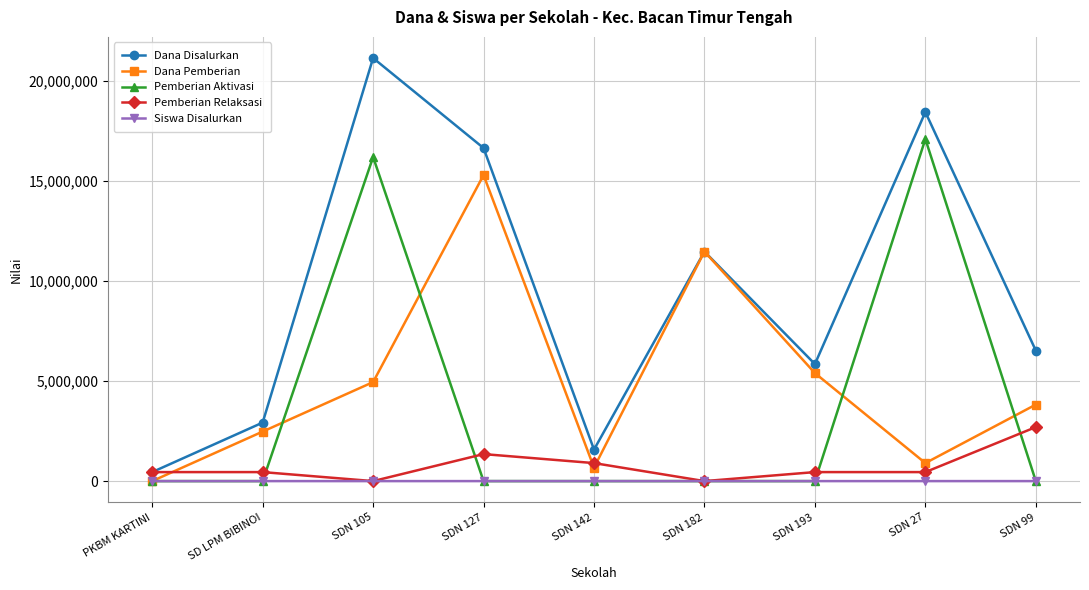

Is the value of Pemberian Aktivasi at SDN 182 greater than the value of Dana Disalurkan at SDN 193?

No